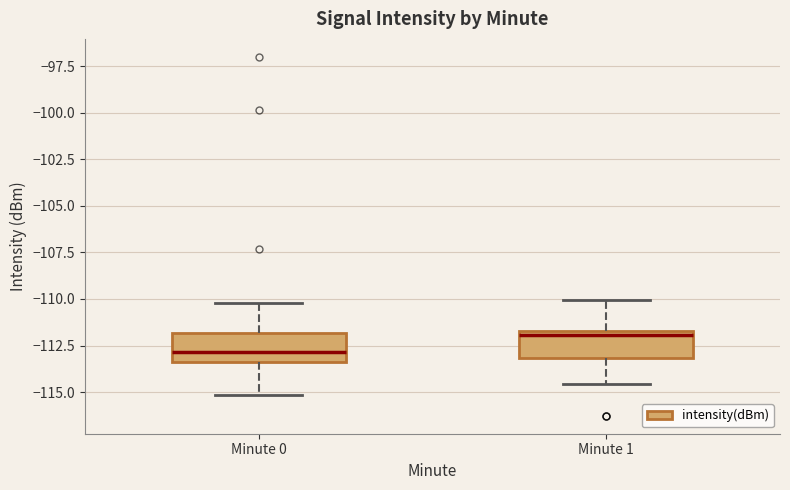

Which box's median line is the lowest?

Minute 0